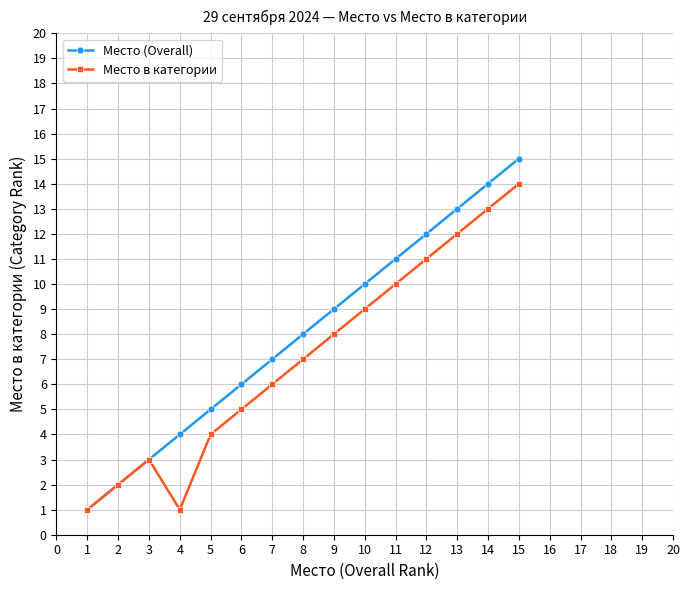

How many distinct data groups are displayed?

2